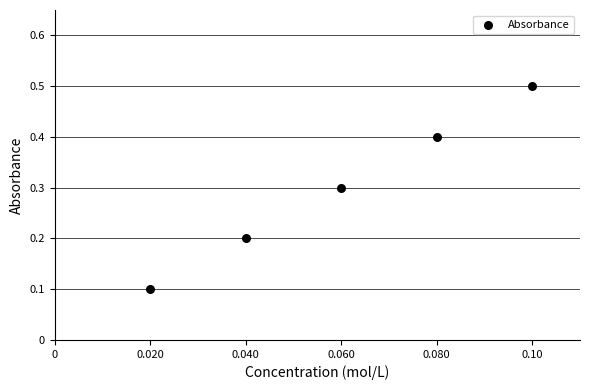

What is the average Y value?

0.3